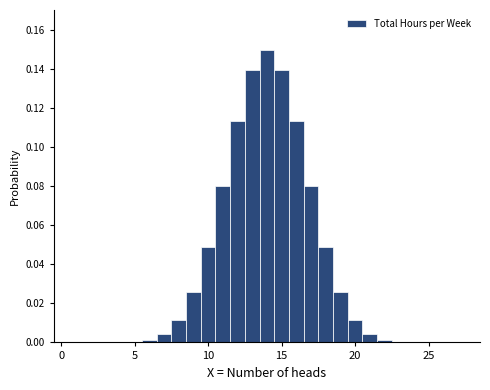

Around what value on the x-axis is the tallest bar? Give the approximate position of its centre, as read against the axis.

14.0